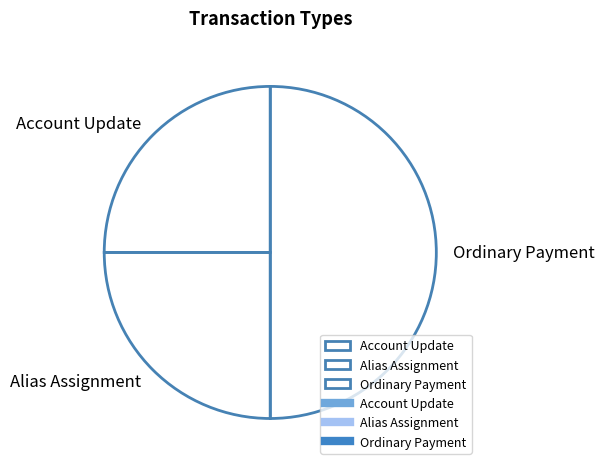

Which slice is the largest?

Ordinary Payment